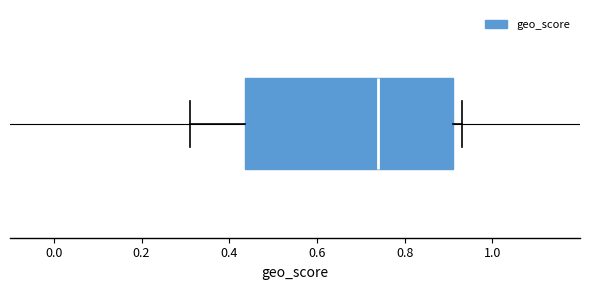

Where is the right edge of the box on the x-axis? The values are not printed on the chart, so give them approximately, as read against the axis.

0.92